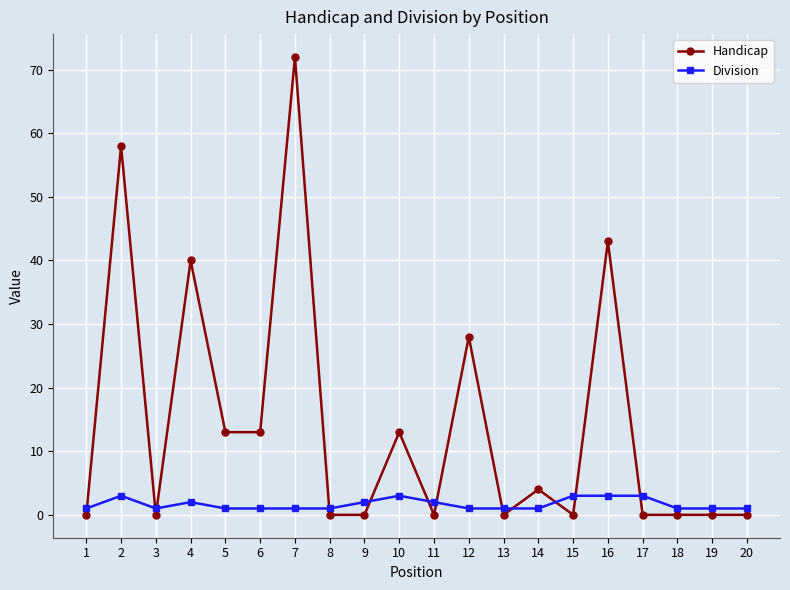

What is the difference between the maximum and minimum values in the Handicap series?

72